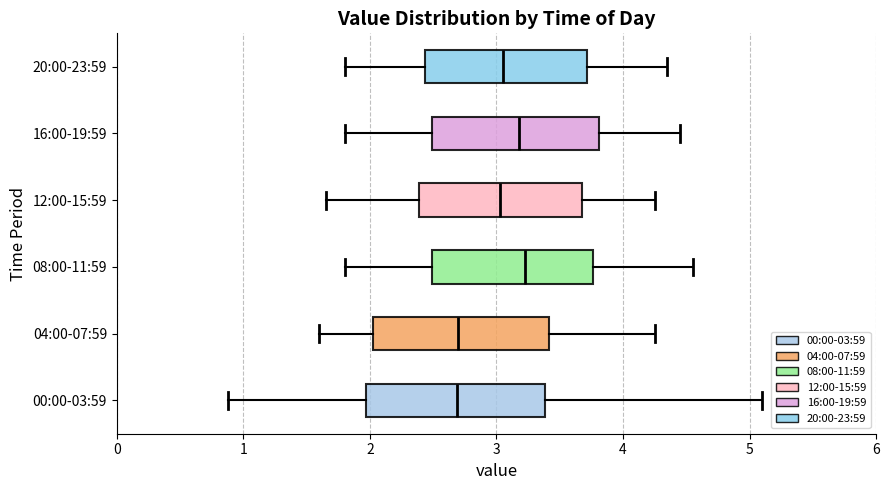

Reading bottom to top, read every box against the x-axis: the position of its median line, the range the box covers, and the ends of its whiskers. The values are not printed on the chart, so give them approximately, as read against the axis.

00:00-03:59: median 2.7, box 2.0 to 3.4, whiskers 0.9 to 5.1
04:00-07:59: median 2.7, box 2.0 to 3.4, whiskers 1.6 to 4.3
08:00-11:59: median 3.2, box 2.5 to 3.8, whiskers 1.8 to 4.6
12:00-15:59: median 3.0, box 2.4 to 3.7, whiskers 1.7 to 4.3
16:00-19:59: median 3.2, box 2.5 to 3.8, whiskers 1.8 to 4.5
20:00-23:59: median 3.1, box 2.4 to 3.7, whiskers 1.8 to 4.4